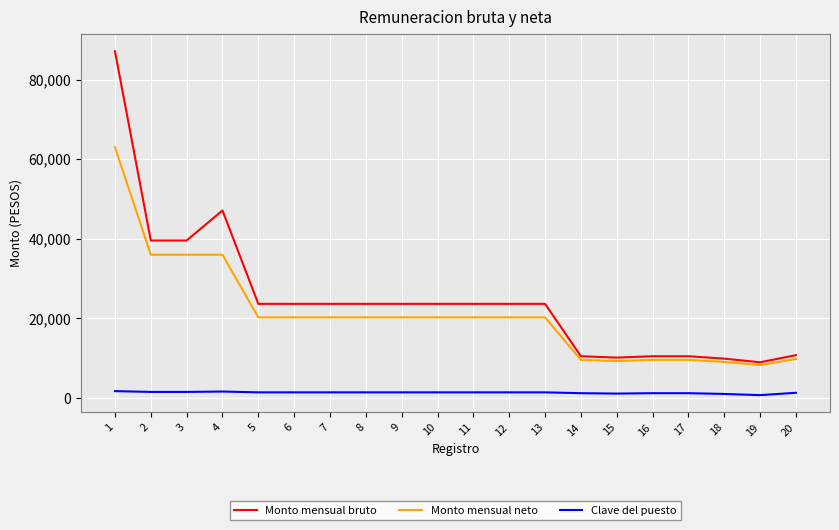

List the series in order of their peak value, highest first.

Monto mensual bruto, Monto mensual neto, Clave del puesto